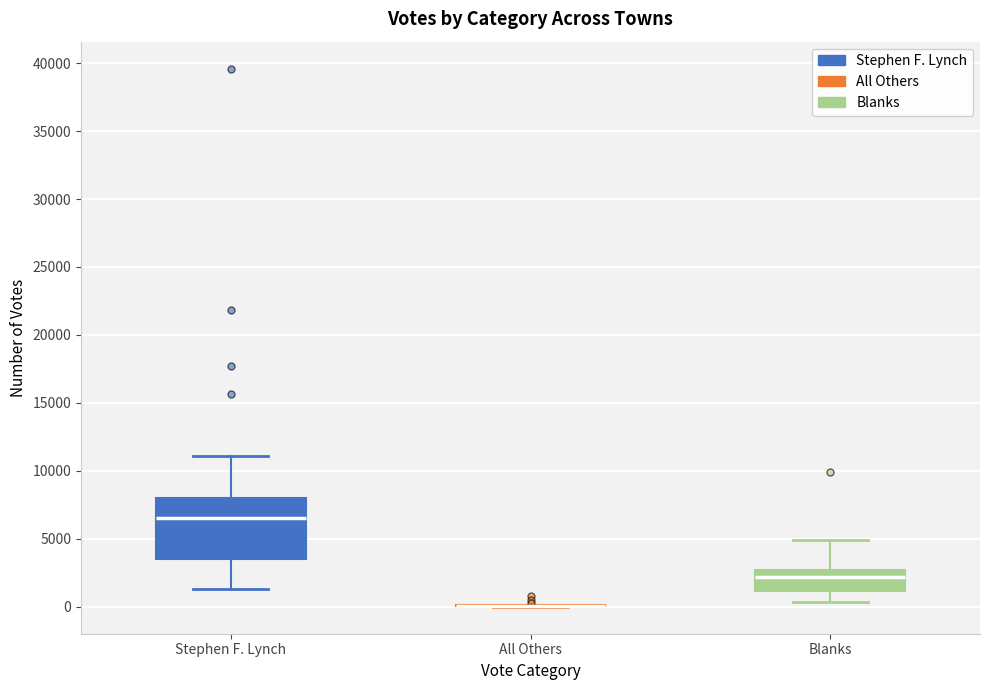

Where does the lower whisker of the box for Blanks end on the y-axis? The values are not printed on the chart, so give them approximately, as read against the axis.

500